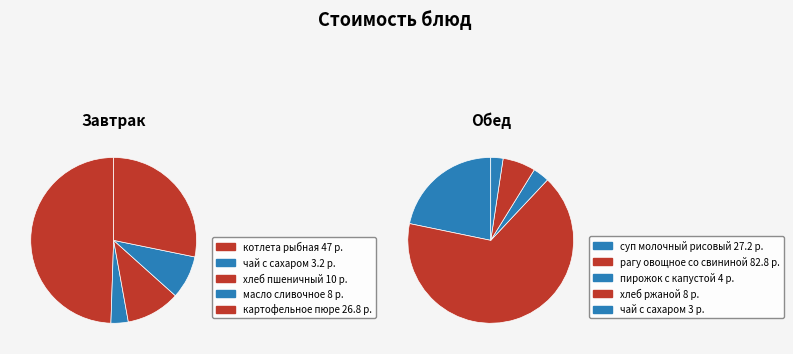

How many slices are in this pie chart?

10